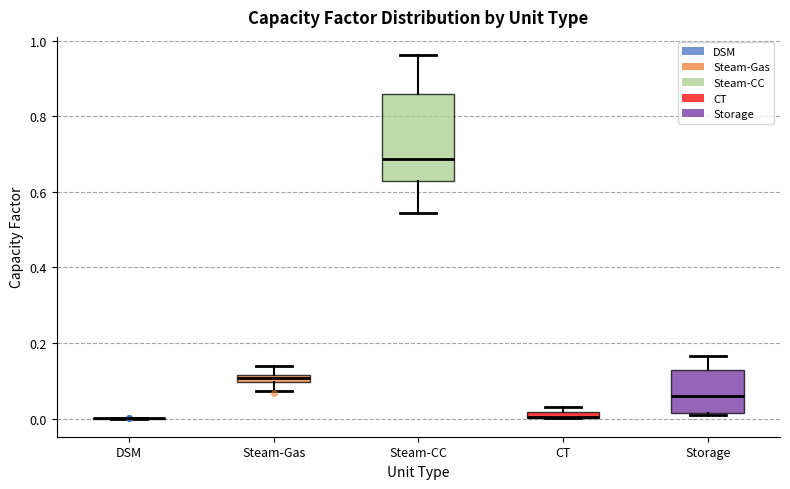

Which box is the tallest, from its lower edge to its upper edge?

Steam-CC